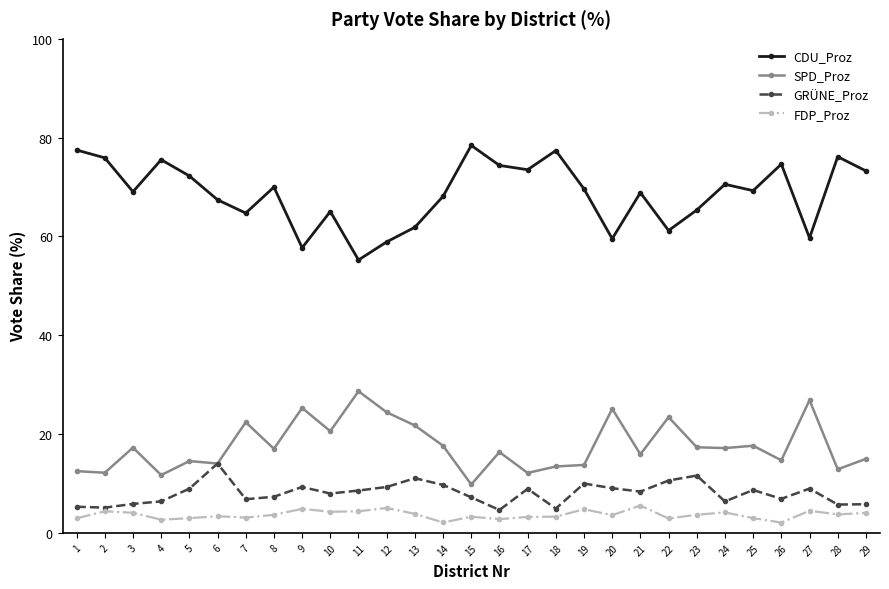

How many data points does each series have?

29